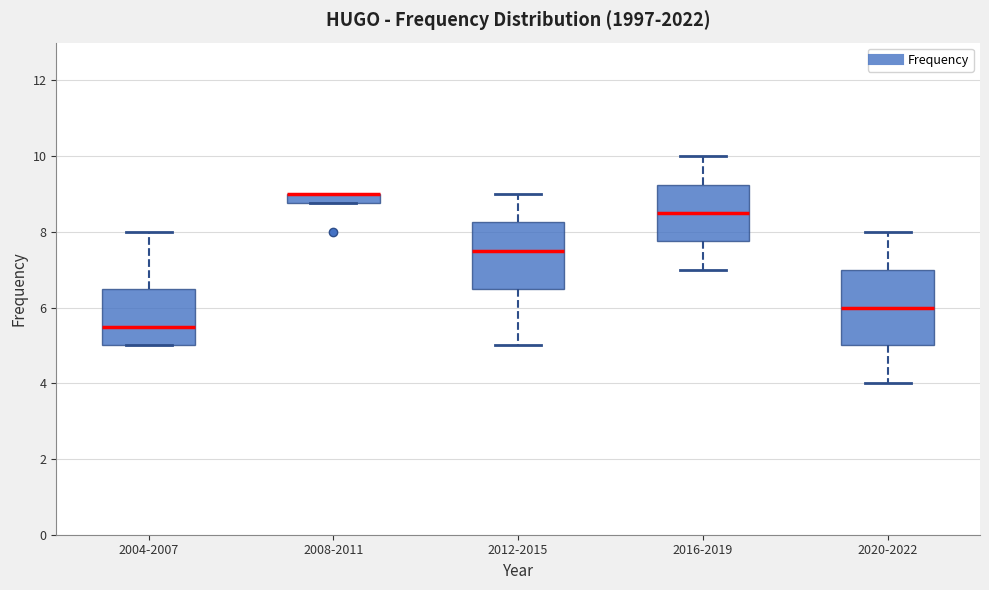

Comparing the boxes themselves (not the whiskers), which one is the tallest?

2020-2022